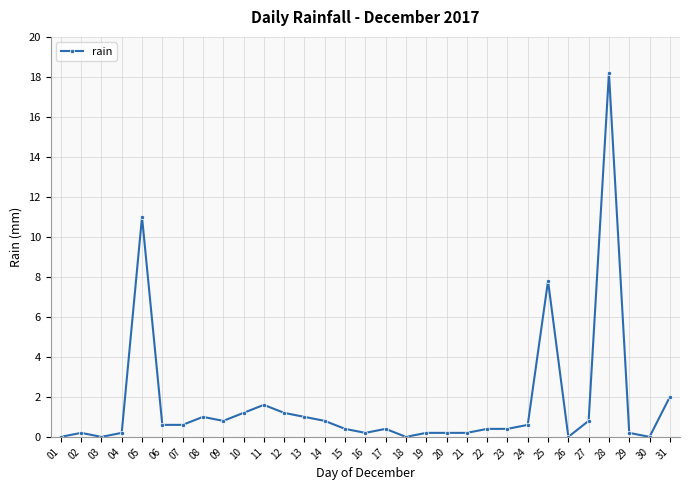

True or false: there are more than 2 points higher than both neighbors.

True